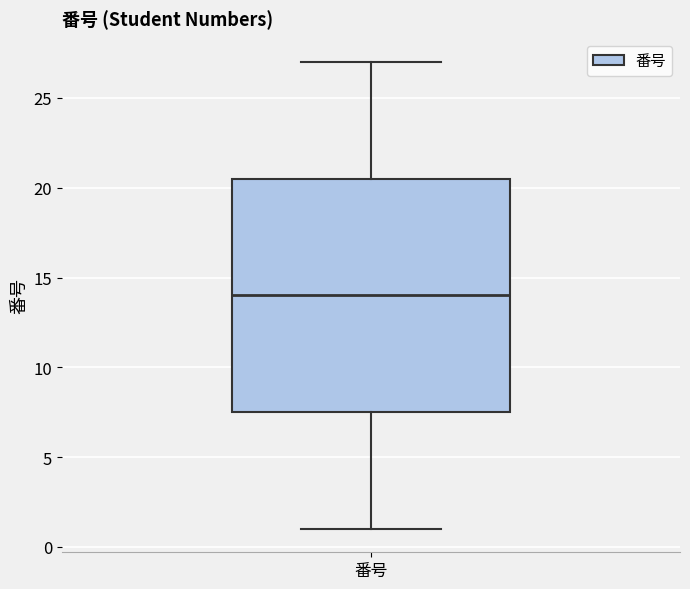

Where does the median line of the box for 番号 sit on the y-axis? The values are not printed on the chart, so give them approximately, as read against the axis.

14.0